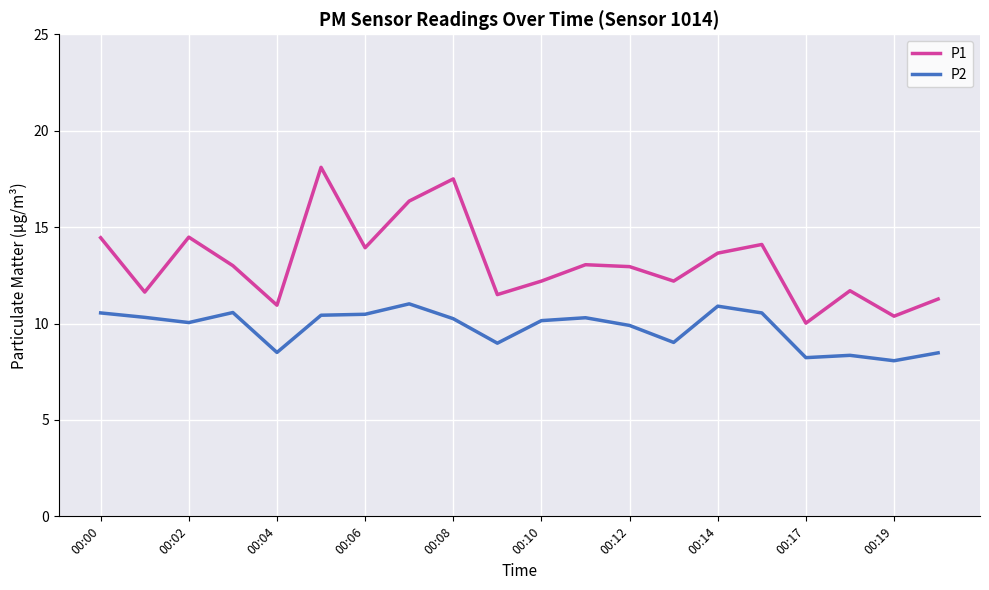

What is the greatest value displayed?

18.1